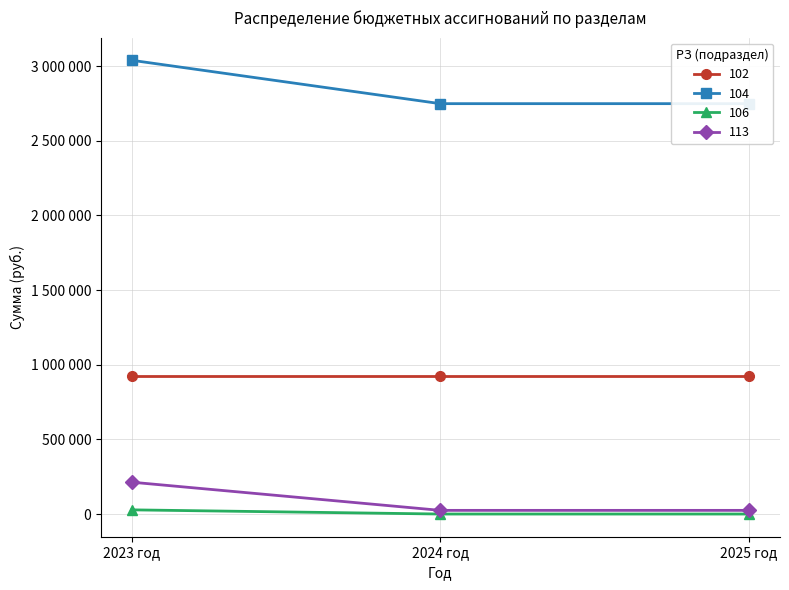

What is the sum of all 113 values?

262461